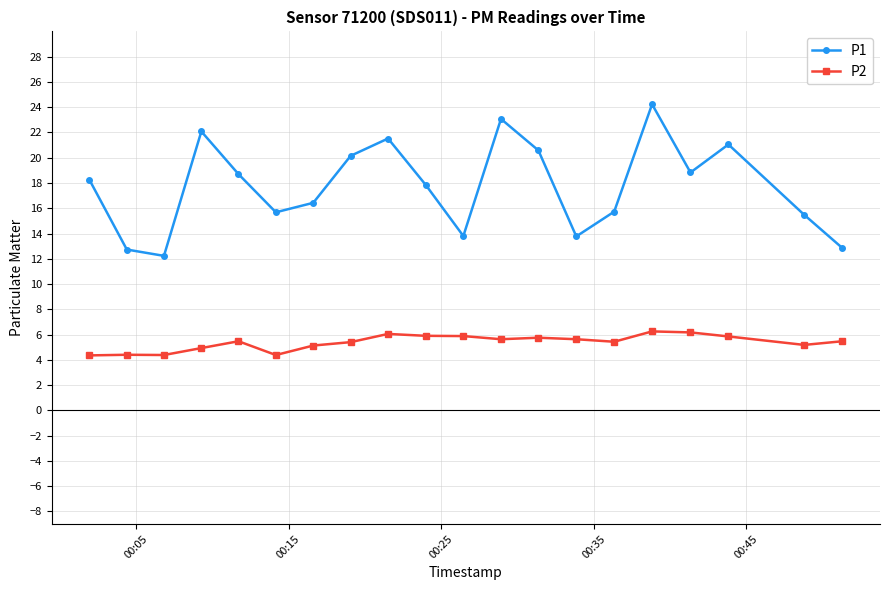

True or false: P1 and P2 intersect in this chart.

False